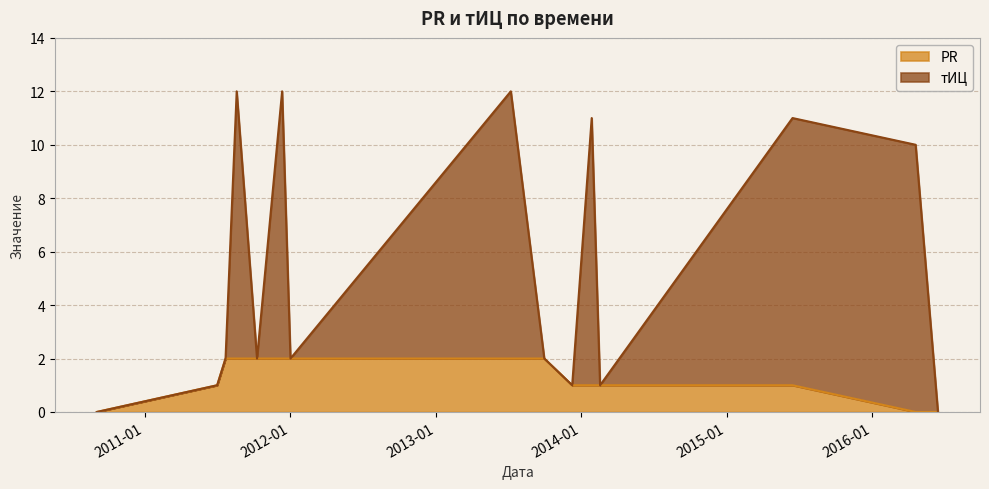

Where is the first local maximum for тИЦ?

2011-08-20